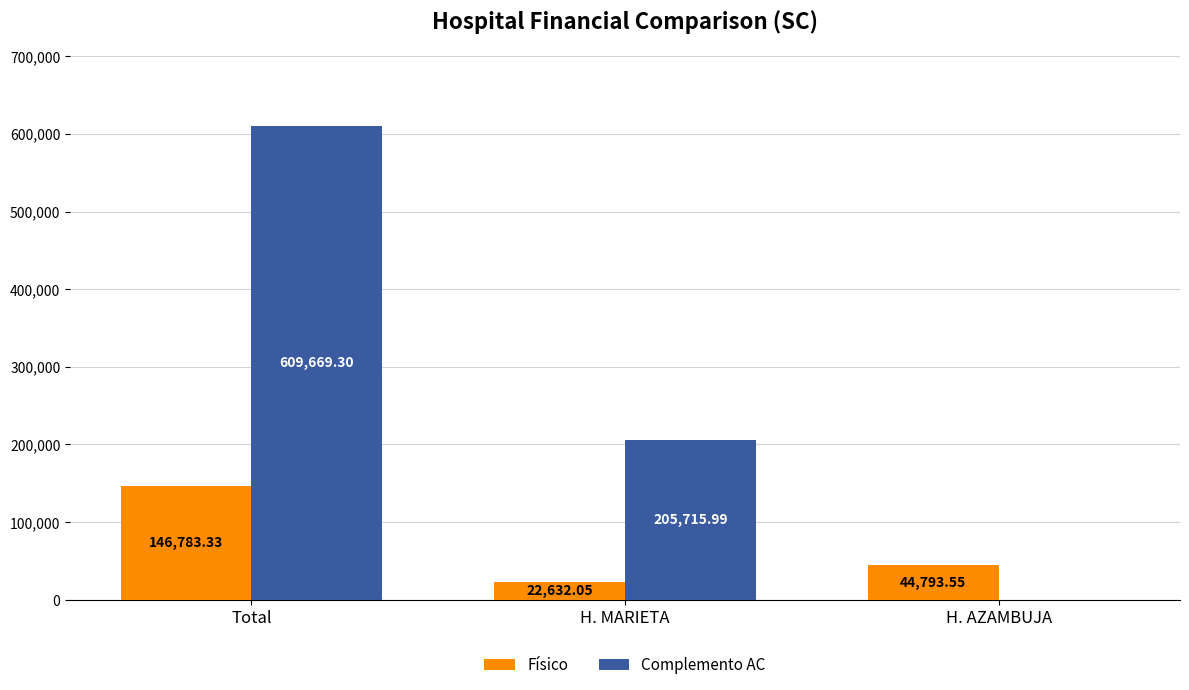

How many data points does each series have?

3